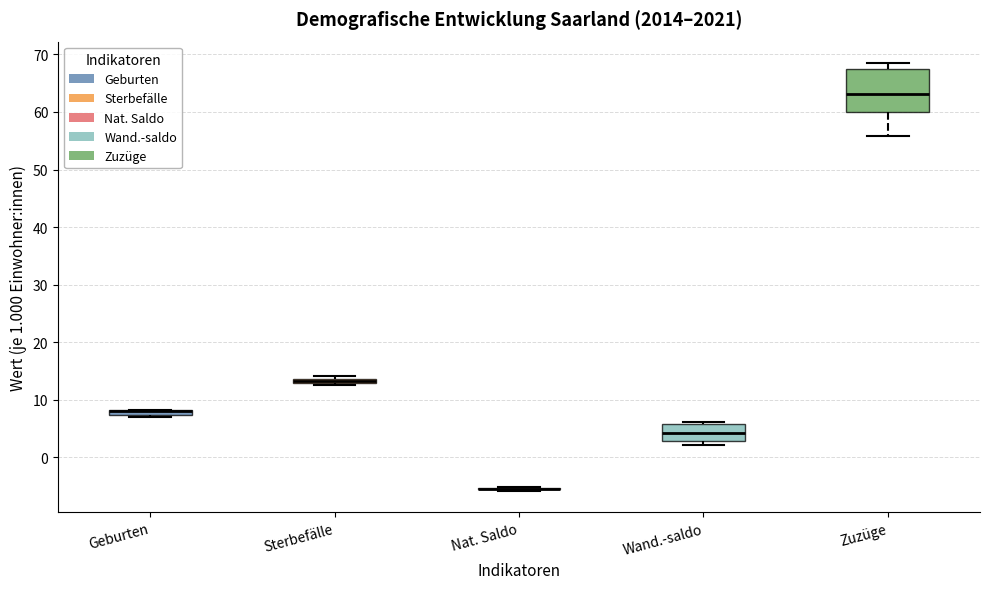

Where does the median line of the box for Wand.-saldo sit on the y-axis? The values are not printed on the chart, so give them approximately, as read against the axis.

4